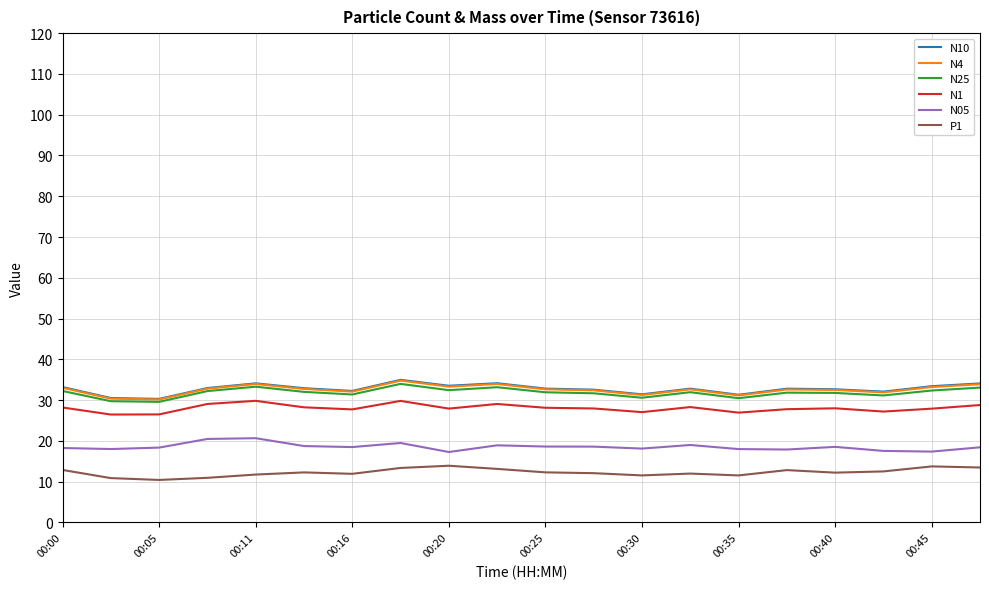

What is the maximum value for P1?

13.9